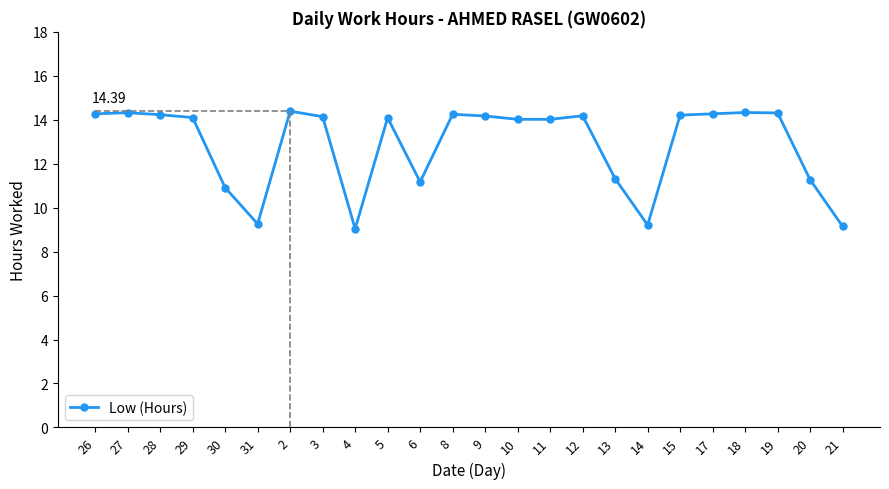

At which category does the data reach its first local valley?

31